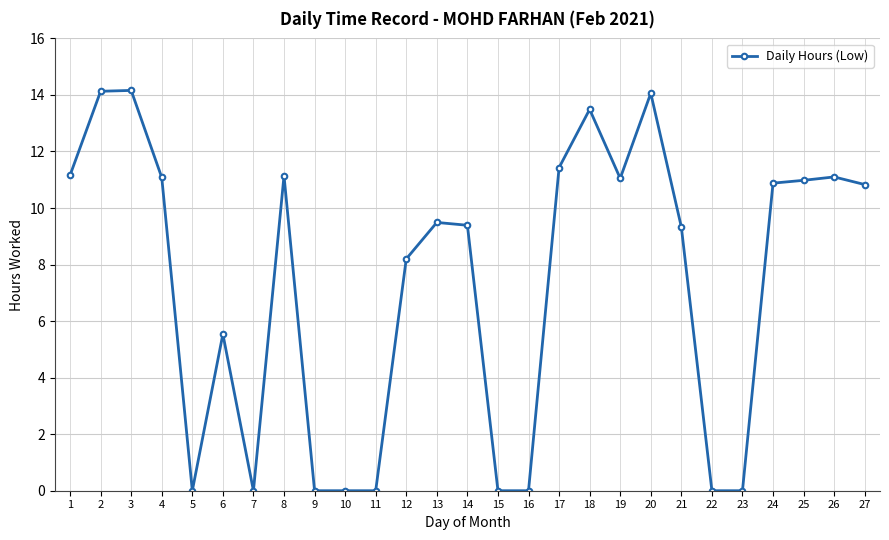

What is the greatest value displayed?

14.2